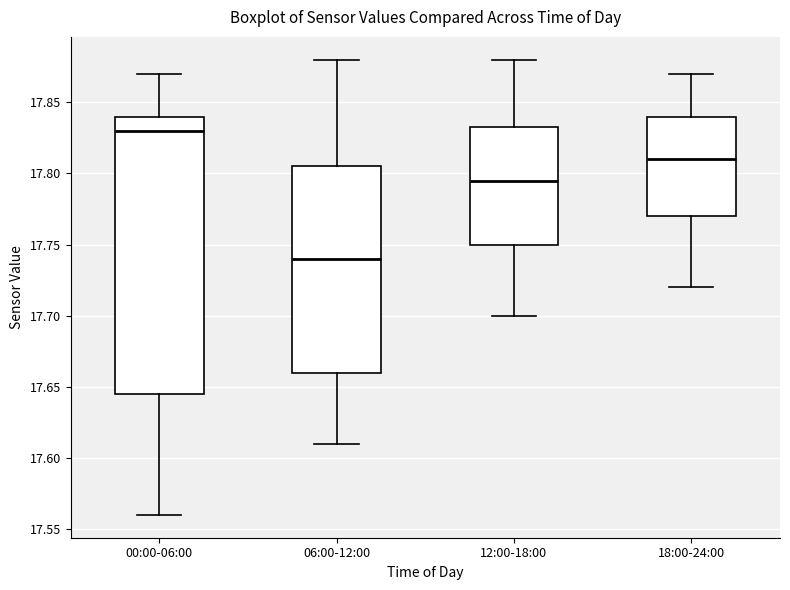

Reading left to right, transcribe this box plot: for each box, give where its median line is, the range the box spans, and where its two whiskers end, as read against the y-axis. The values are not printed on the chart, so give them approximately, as read against the axis.

00:00-06:00: median 17.830, box 17.645 to 17.840, whiskers 17.560 to 17.870
06:00-12:00: median 17.740, box 17.660 to 17.805, whiskers 17.610 to 17.880
12:00-18:00: median 17.795, box 17.750 to 17.835, whiskers 17.700 to 17.880
18:00-24:00: median 17.810, box 17.770 to 17.840, whiskers 17.720 to 17.870